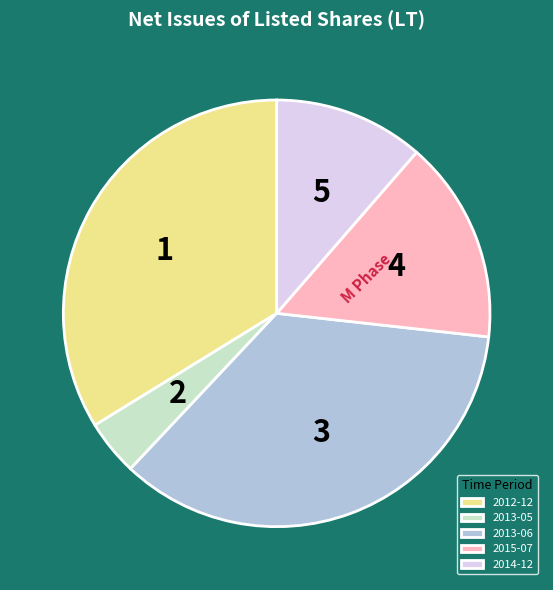

Is there a majority slice in this chart?

No